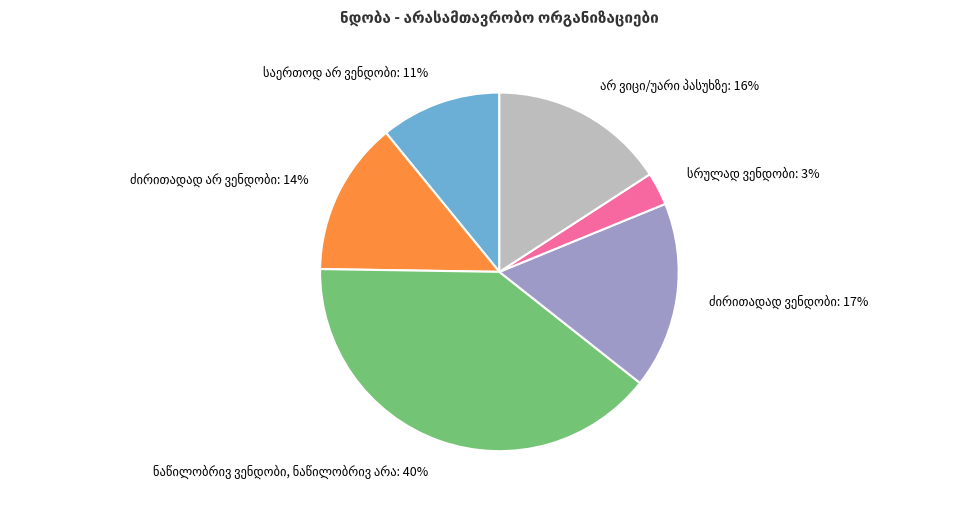

How many slices are in this pie chart?

6